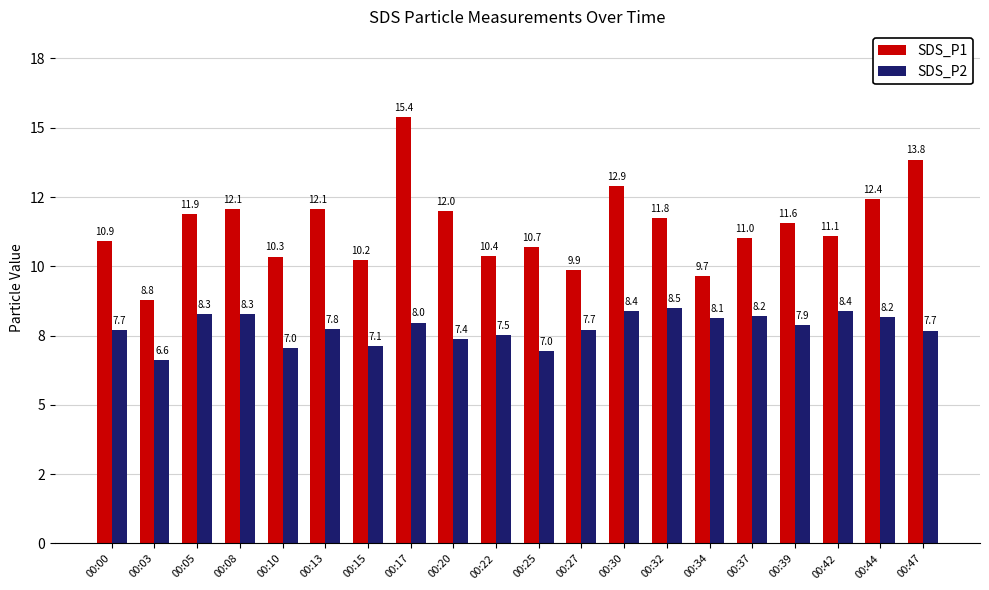

What are all the series names shown in the legend?

SDS_P1, SDS_P2